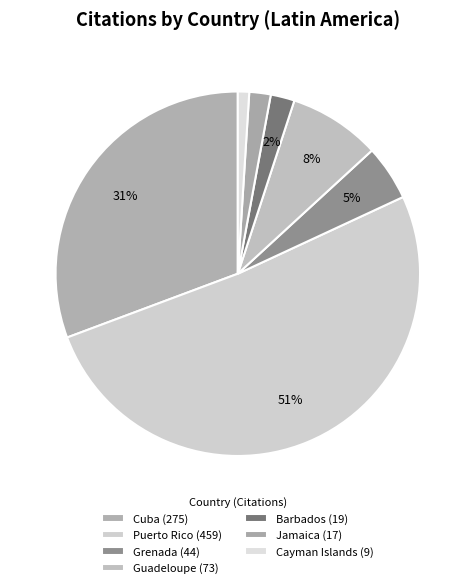

Count the number of slices in the pie.

7